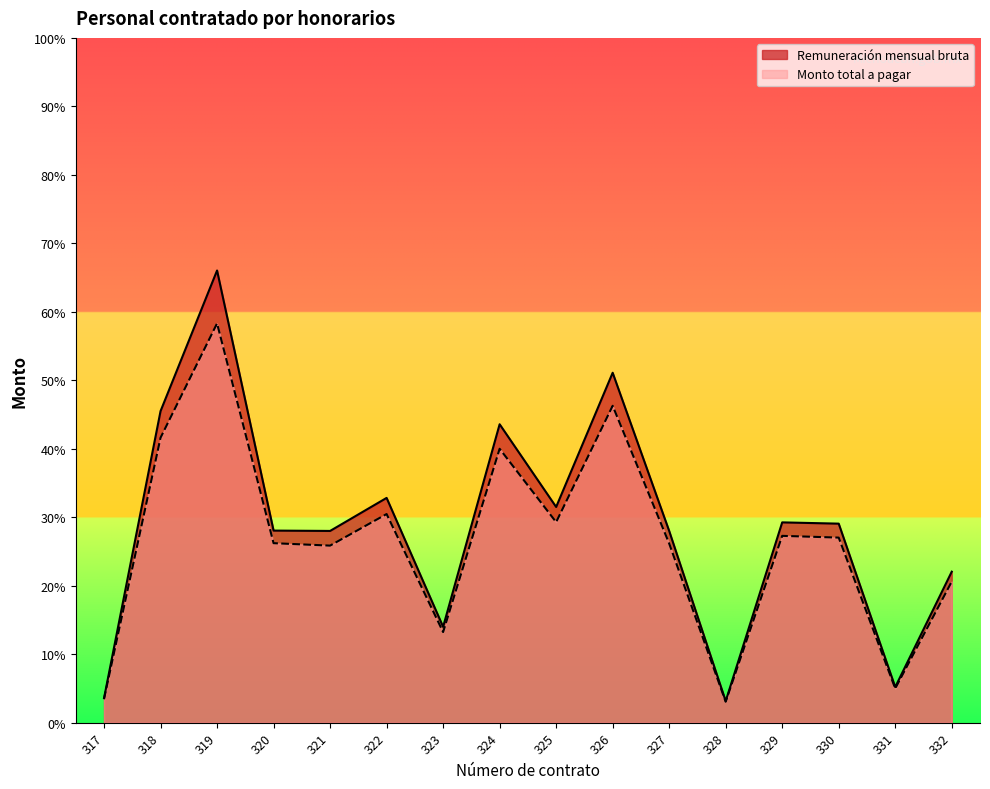

What is the value of the Remuneración mensual bruta point at the 6th from the left?

6565.0